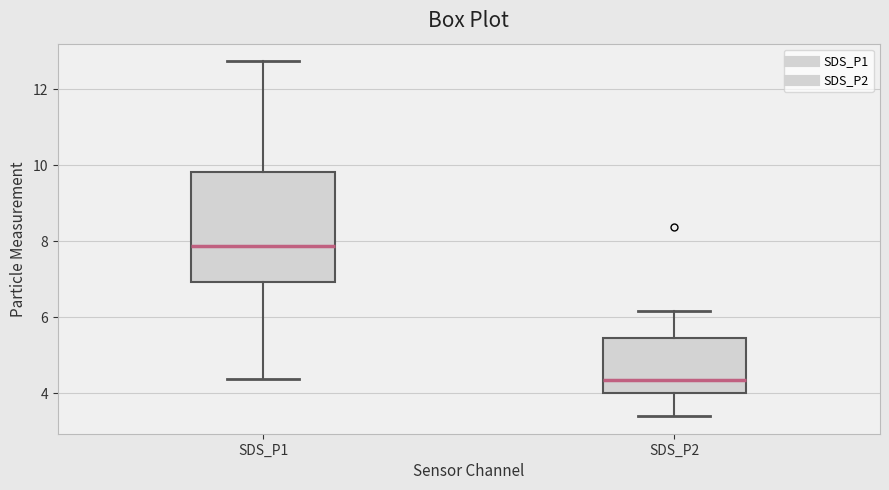

Reading left to right, read every box against the y-axis: the position of its median line, the range the box covers, and the ends of its whiskers. The values are not printed on the chart, so give them approximately, as read against the axis.

SDS_P1: median 7.8, box 7.0 to 9.8, whiskers 4.4 to 12.8
SDS_P2: median 4.4, box 4.0 to 5.4, whiskers 3.4 to 6.2